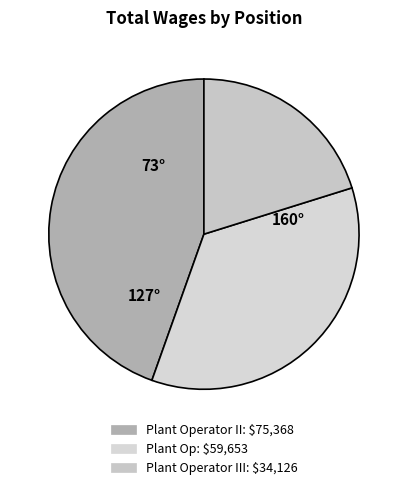

Count the number of slices in the pie.

3